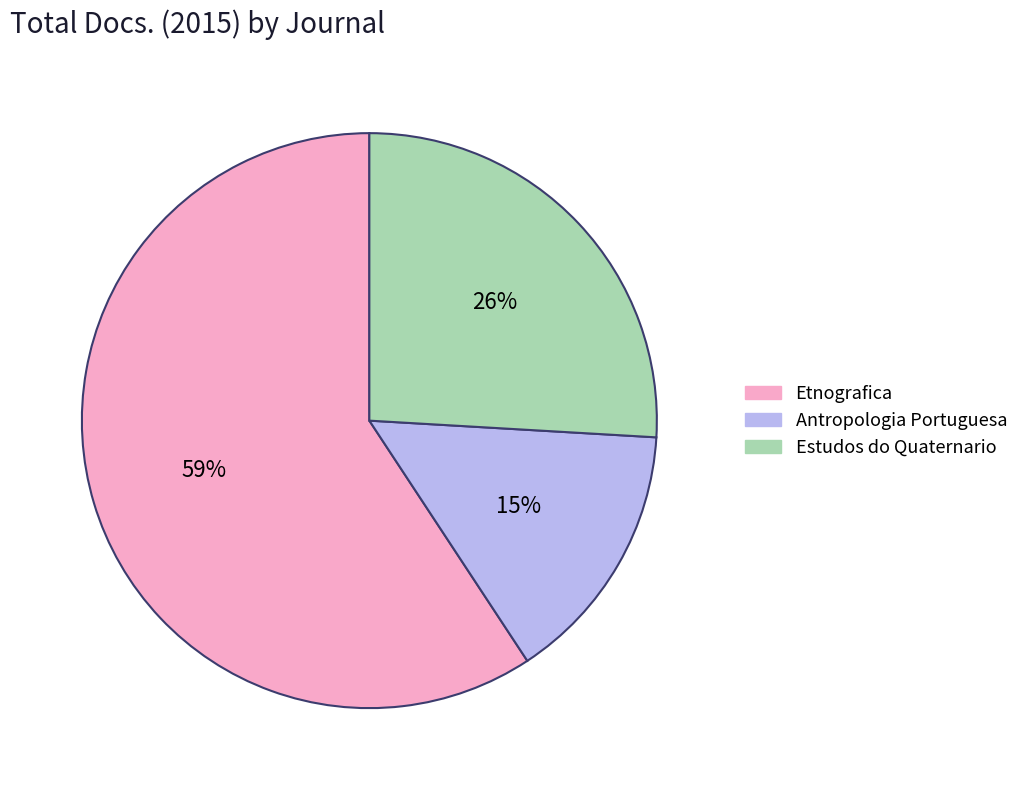

Approximately how many times larger is the value at Etnografica compared to Estudos do Quaternario?

2.3